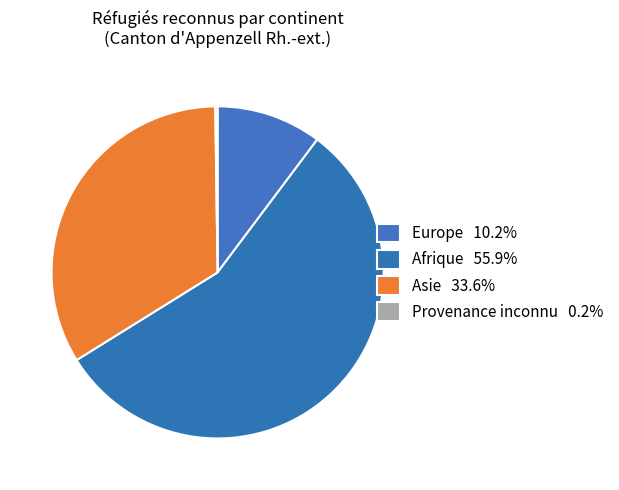

How much of the chart is everything except Provenance inconnu?

99.8%